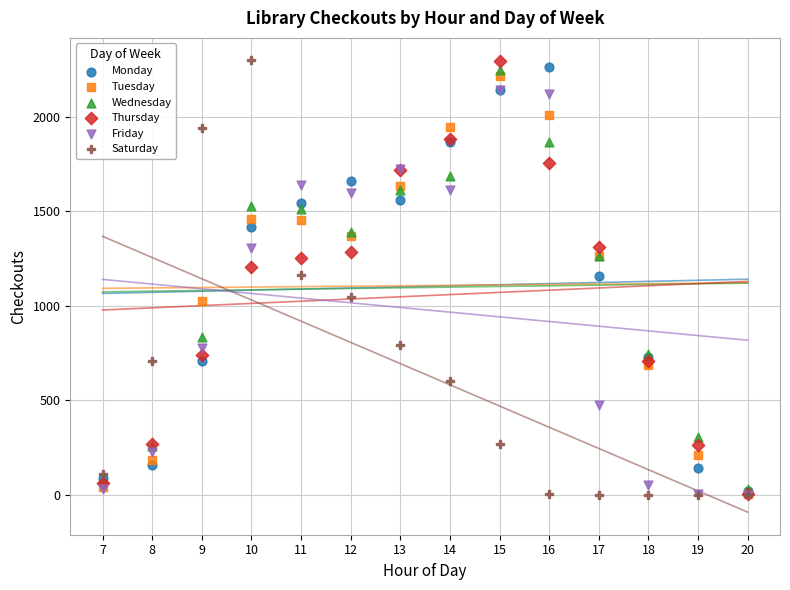

What are all the series names shown in the legend?

Monday, Tuesday, Wednesday, Thursday, Friday, Saturday